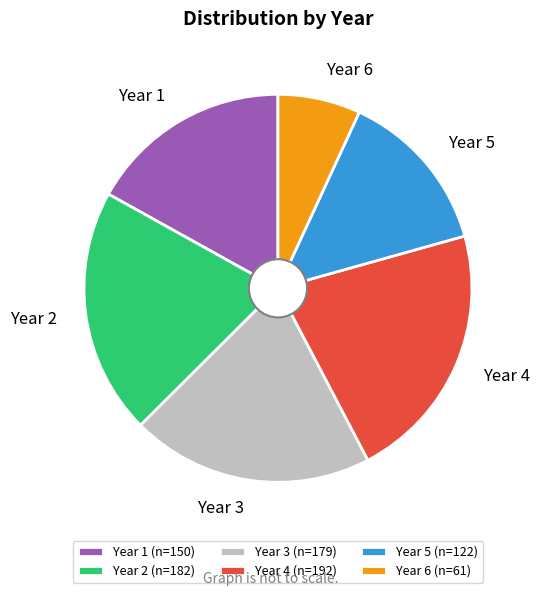

How many slices are in this pie chart?

6